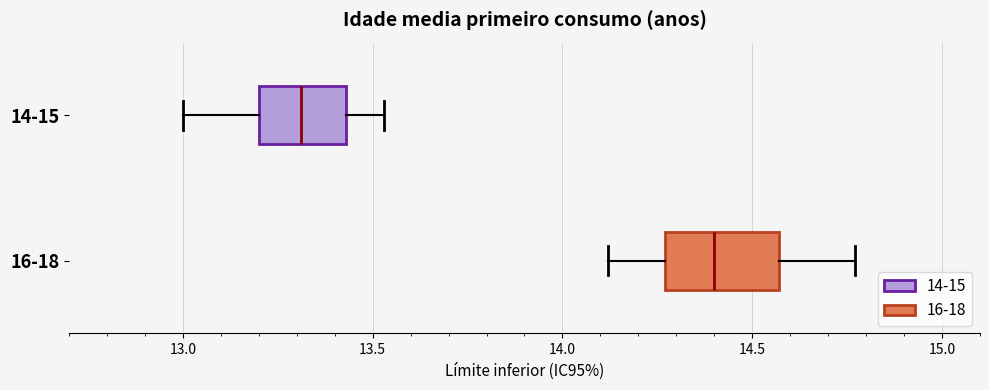

Reading bottom to top, transcribe this box plot: for each box, give where its median line is, the range the box spans, and where its two whiskers end, as read against the x-axis. The values are not printed on the chart, so give them approximately, as read against the axis.

16-18: median 14.40, box 14.25 to 14.55, whiskers 14.10 to 14.75
14-15: median 13.30, box 13.20 to 13.45, whiskers 13.00 to 13.55